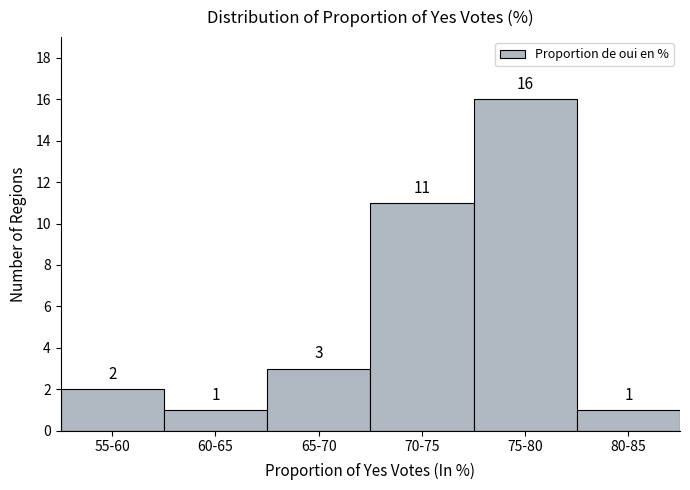

Reading right to left, transcribe all the data shown in this chart.

80-85=1	75-80=16	70-75=11	65-70=3	60-65=1	55-60=2